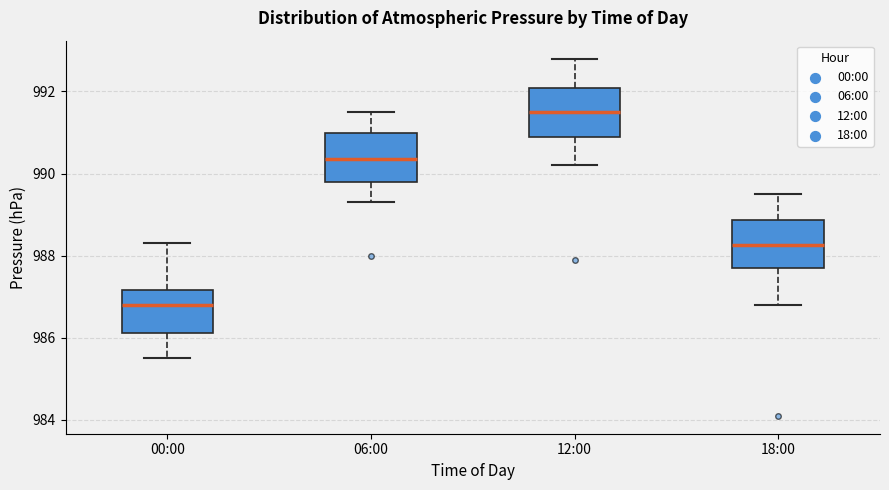

Reading left to right, transcribe this box plot: for each box, give where its median line is, the range the box spans, and where its two whiskers end, as read against the y-axis. The values are not printed on the chart, so give them approximately, as read against the axis.

00:00: median 986.8, box 986.2 to 987.2, whiskers 985.6 to 988.4
06:00: median 990.4, box 989.8 to 991.0, whiskers 989.4 to 991.6
12:00: median 991.6, box 991.0 to 992.0, whiskers 990.2 to 992.8
18:00: median 988.2, box 987.8 to 988.8, whiskers 986.8 to 989.6